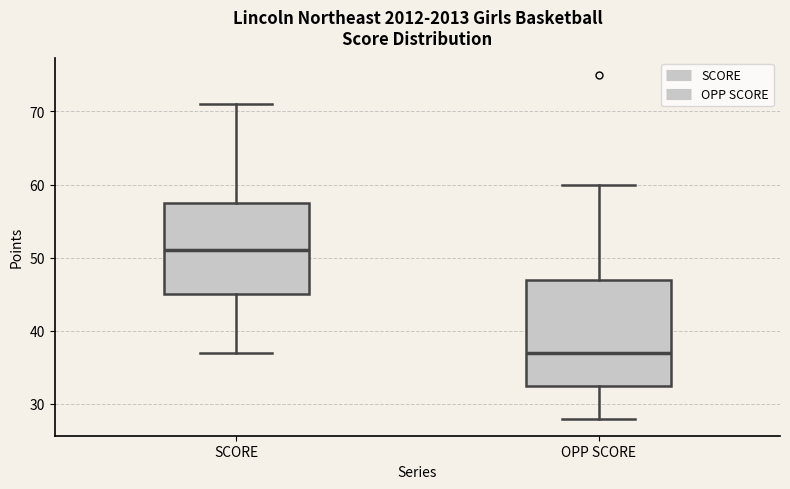

Where is the lower edge of the box for SCORE on the y-axis? The values are not printed on the chart, so give them approximately, as read against the axis.

45